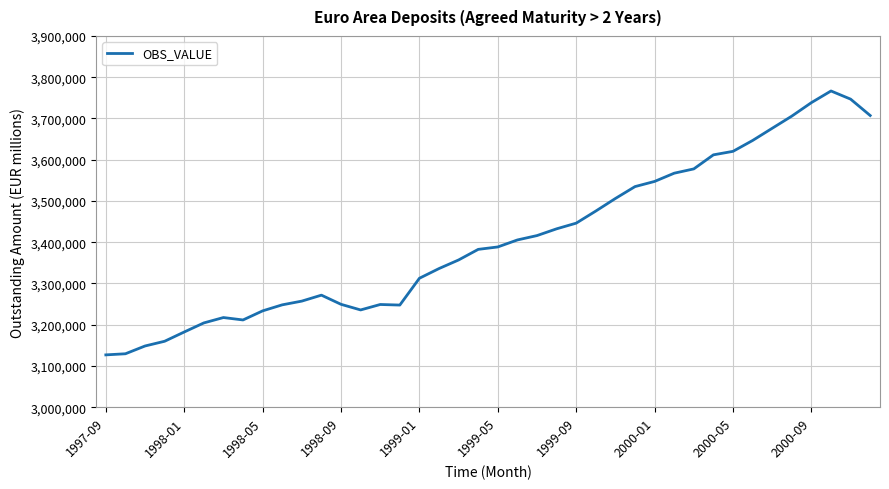

What is the difference between the maximum and minimum values?

639815